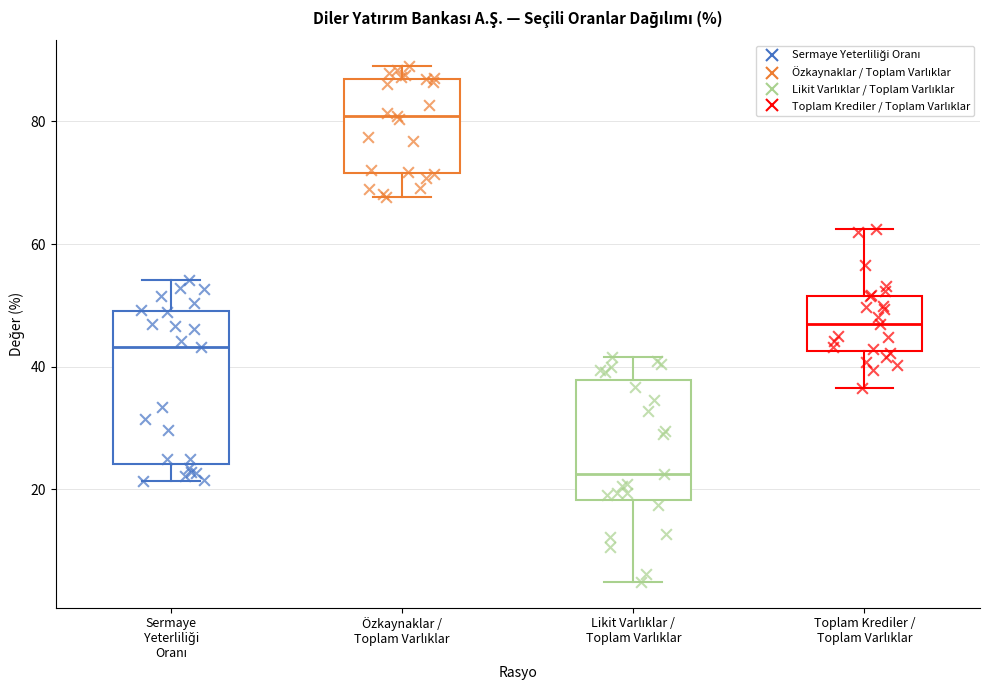

Where does the upper whisker of the box for Likit Varlıklar / Toplam Varlıklar end on the y-axis? The values are not printed on the chart, so give them approximately, as read against the axis.

42